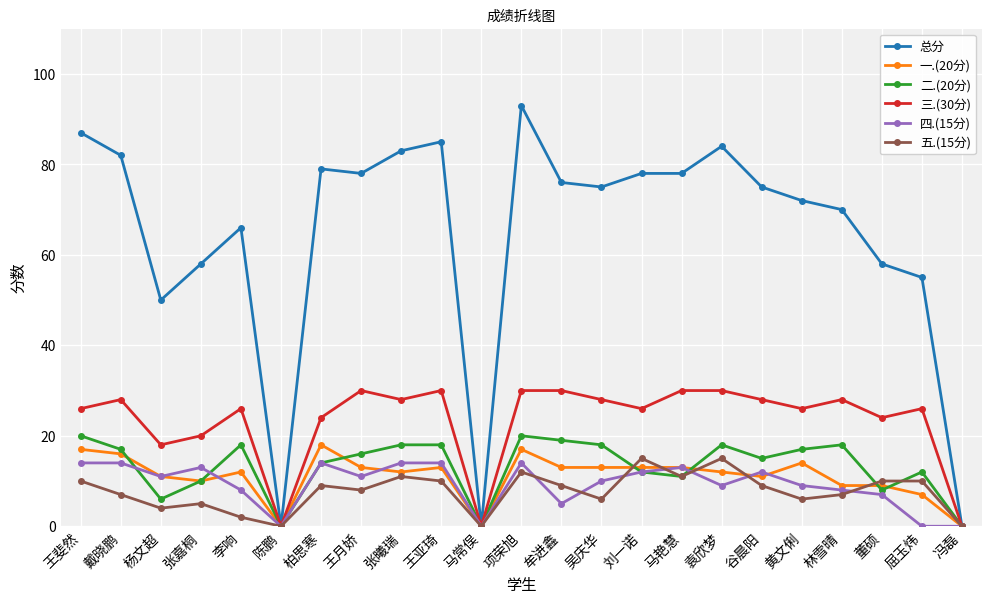

Which category has the highest value across all series?

项荣旭